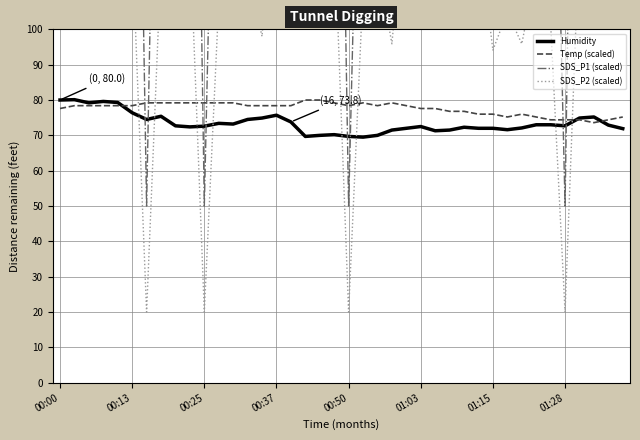

What is the label of the 24th point from the right?

16